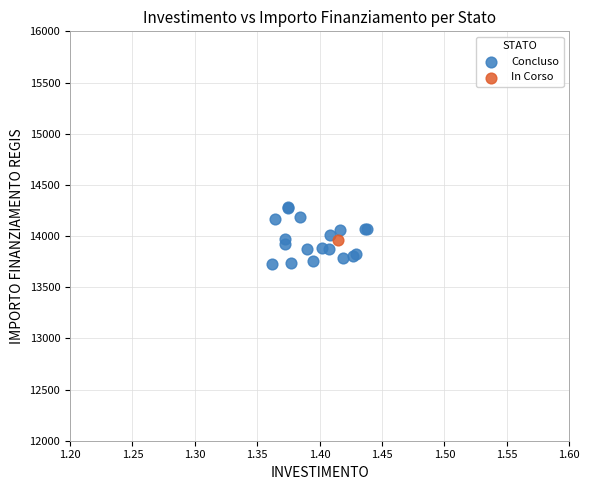

What are all the series names shown in the legend?

Concluso, In Corso